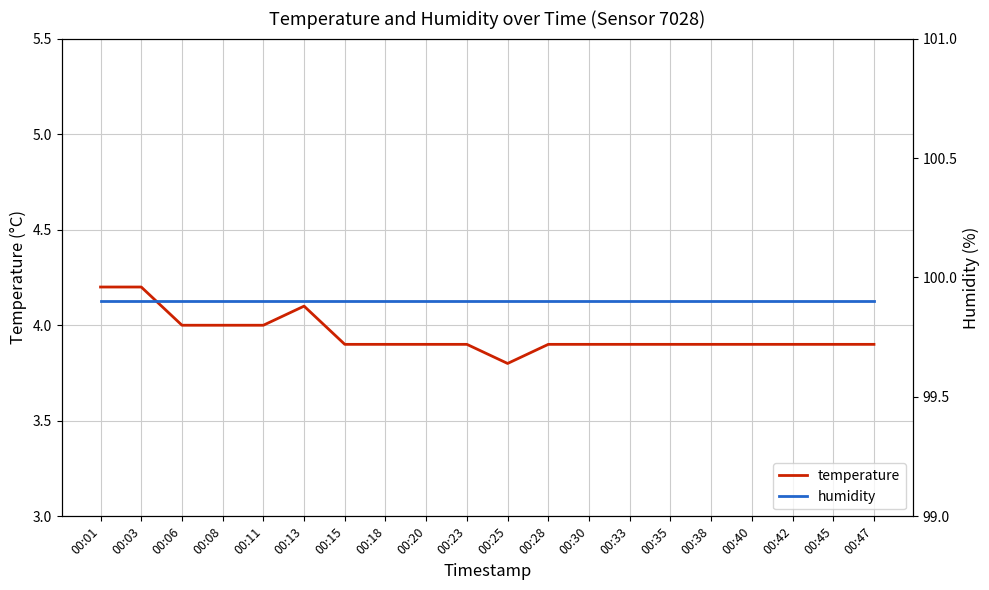

What is the spread (max minus min) of values at 00:38?

96.0